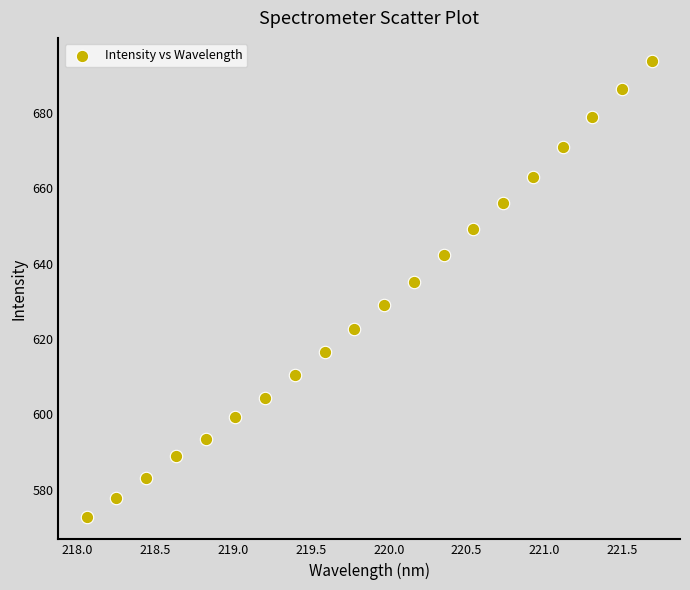

What Y value in the scatter plot is closest to 633?

635.0